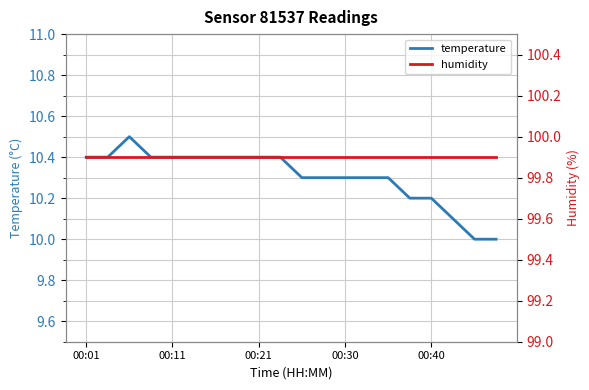

What is the lowest value of the temperature series?

10.0